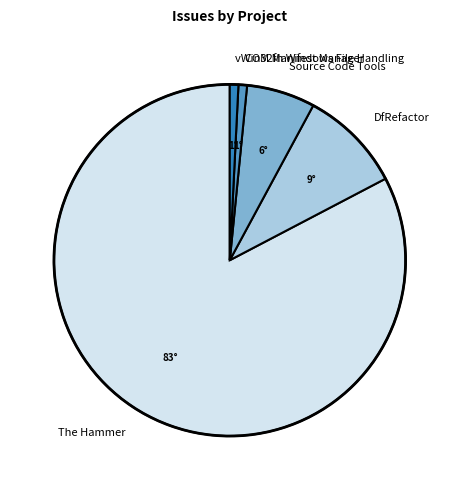

Is there any slice that represents more than half of the pie?

Yes